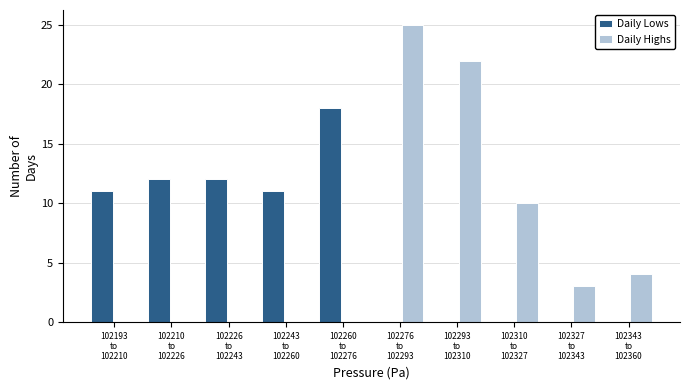

What is the highest value of the Daily Highs series?

25